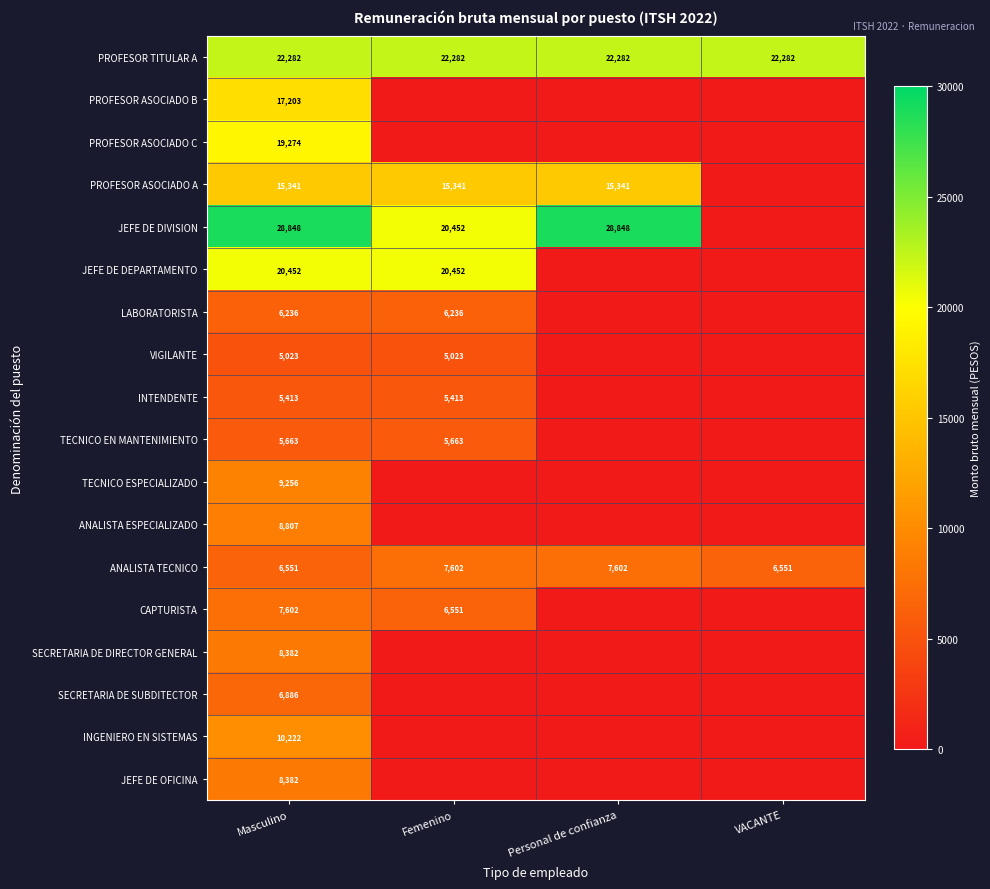

What is the minimum value for PROFESOR TITULAR A?

22282